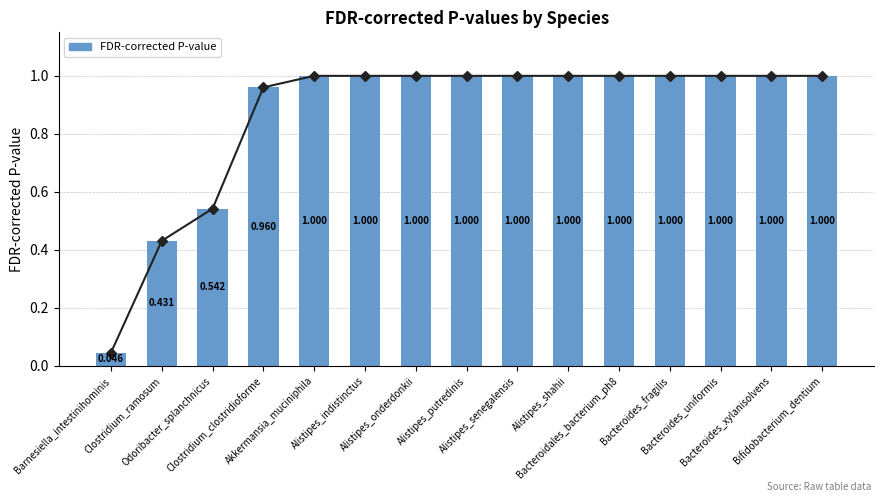

Rank the categories by value from lowest to highest.

Barnesiella_intestinihominis, Clostridium_ramosum, Odoribacter_splanchnicus, Clostridium_clostridioforme, Akkermansia_muciniphila, Alistipes_indistinctus, Alistipes_onderdonkii, Alistipes_putredinis, Alistipes_senegalensis, Alistipes_shahii, Bacteroidales_bacterium_ph8, Bacteroides_fragilis, Bacteroides_uniformis, Bacteroides_xylanisolvens, Bifidobacterium_dentium